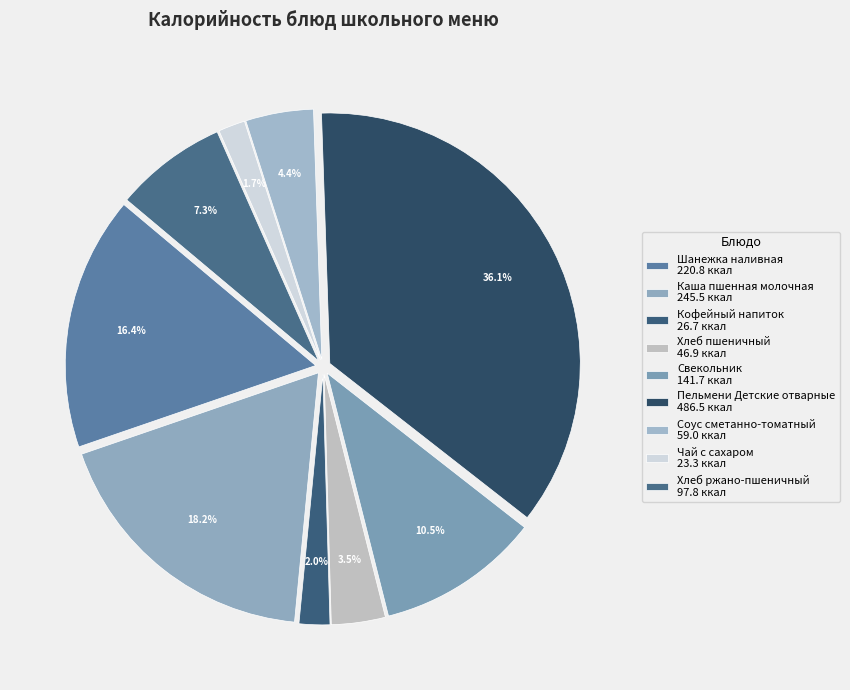

Approximately how many times larger is the value at Каша пшенная молочная compared to Шанежка наливная?

1.1